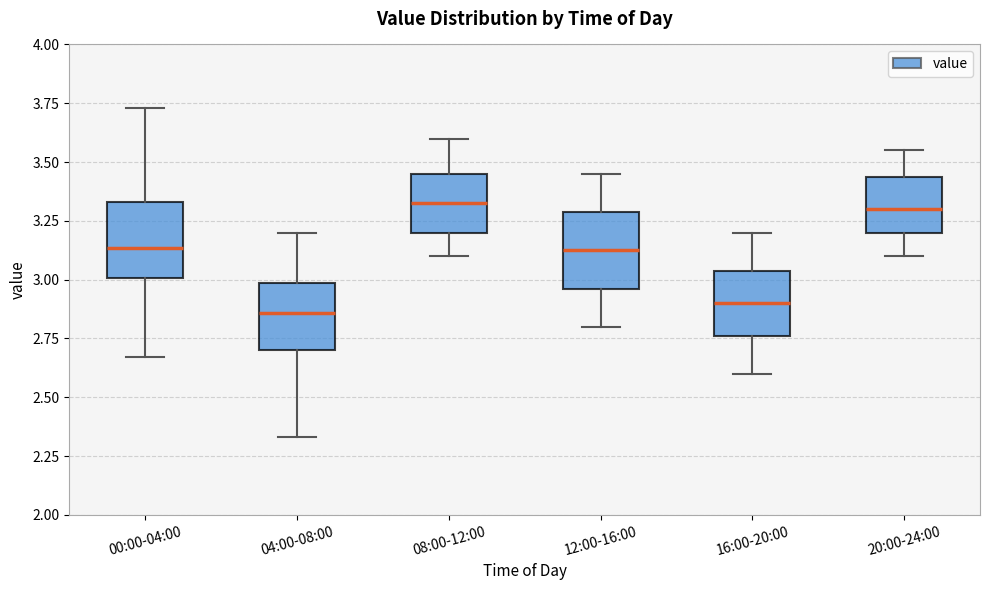

Where does the median line of the box for 08:00-12:00 sit on the y-axis? The values are not printed on the chart, so give them approximately, as read against the axis.

3.35